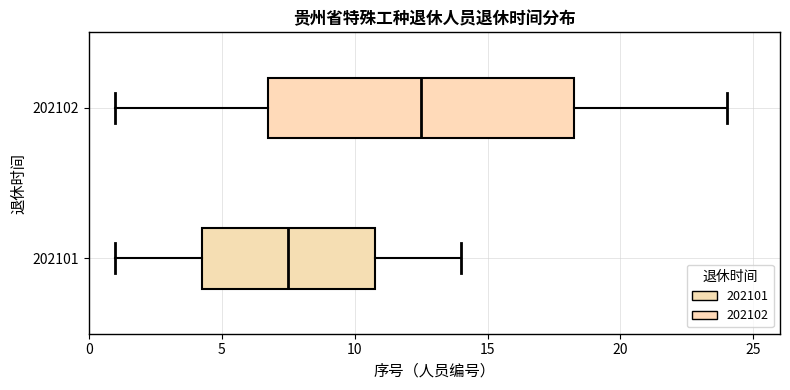

Where is the right edge of the box at y = 202101 on the x-axis? The values are not printed on the chart, so give them approximately, as read against the axis.

11.0